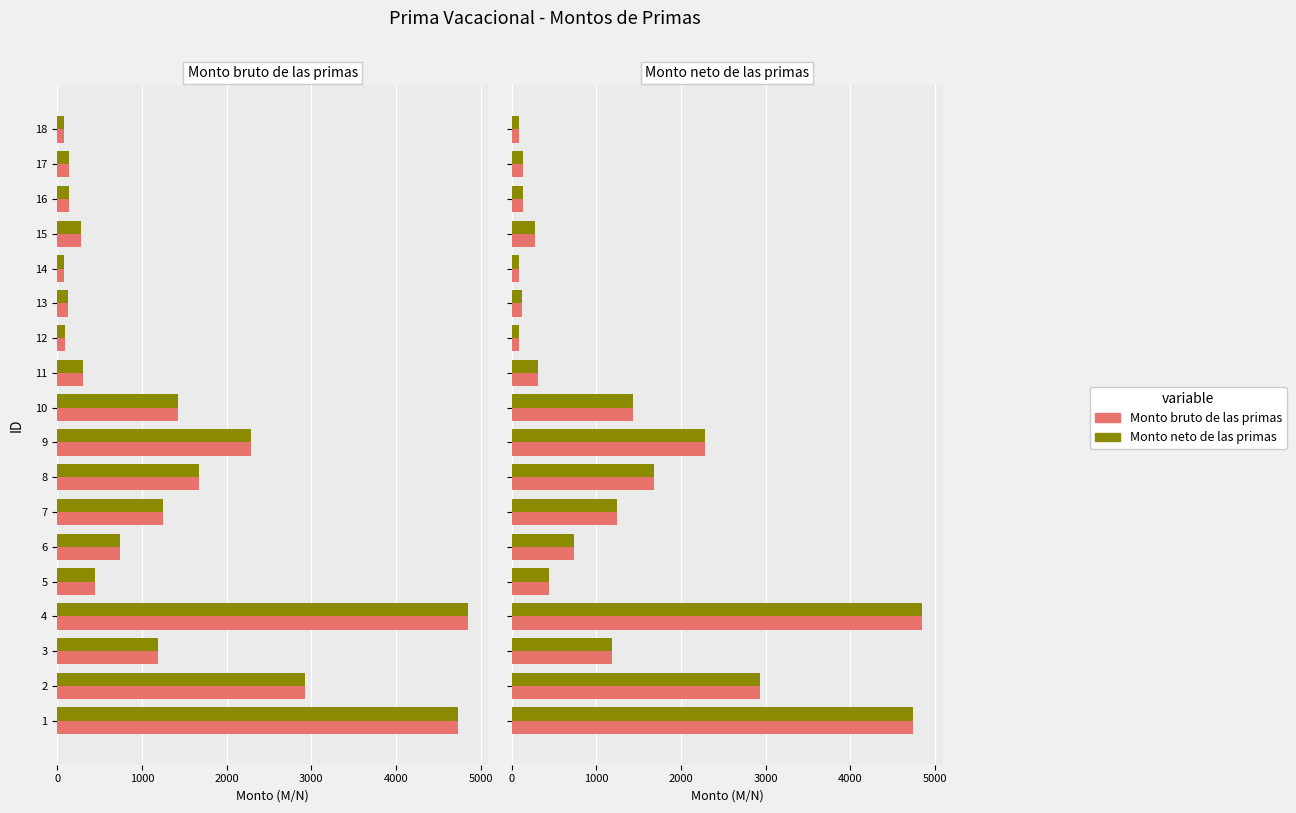

What is the difference between the maximum and second lowest values in the Monto bruto de las primas series?

4764.3